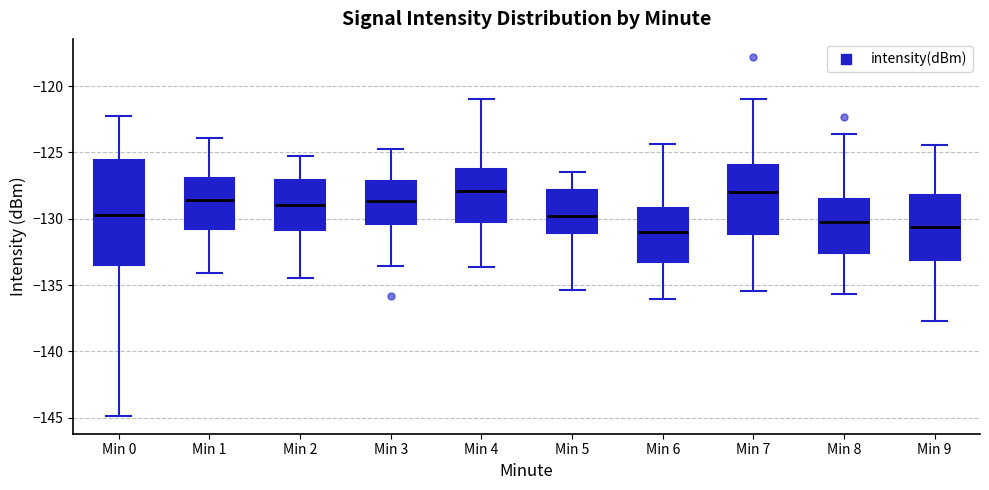

Reading left to right, read every box against the y-axis: the position of its median line, the range the box covers, and the ends of its whiskers. The values are not printed on the chart, so give them approximately, as read against the axis.

Min 0: median -129.5, box -133.5 to -125.5, whiskers -145.0 to -122.5
Min 1: median -128.5, box -131.0 to -127.0, whiskers -134.0 to -124.0
Min 2: median -129.0, box -131.0 to -127.0, whiskers -134.5 to -125.5
Min 3: median -128.5, box -130.5 to -127.0, whiskers -133.5 to -124.5
Min 4: median -128.0, box -130.5 to -126.0, whiskers -133.5 to -121.0
Min 5: median -130.0, box -131.0 to -128.0, whiskers -135.5 to -126.5
Min 6: median -131.0, box -133.0 to -129.0, whiskers -136.0 to -124.5
Min 7: median -128.0, box -131.0 to -126.0, whiskers -135.5 to -121.0
Min 8: median -130.5, box -132.5 to -128.5, whiskers -135.5 to -123.5
Min 9: median -130.5, box -133.0 to -128.0, whiskers -137.5 to -124.5